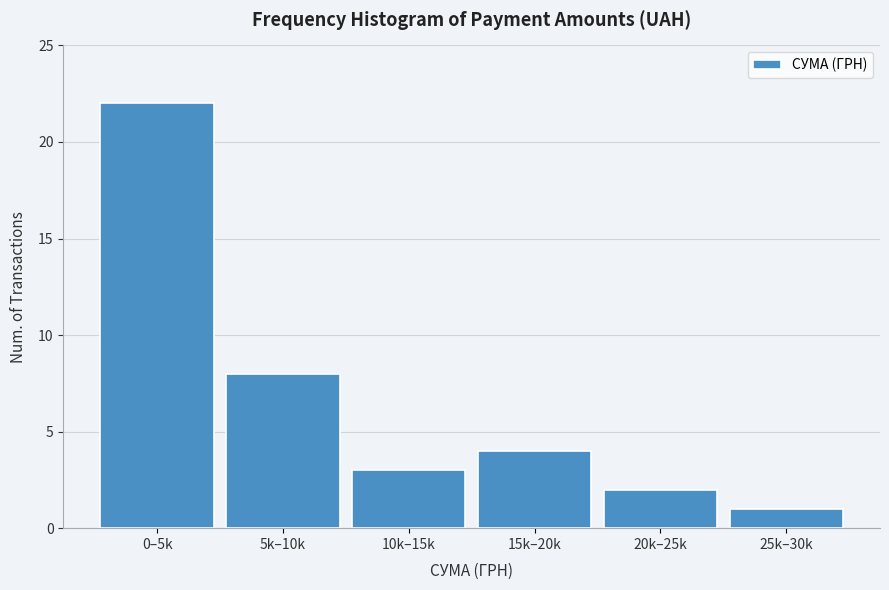

Reading right to left, list all the values displayed in this chart.

1	2	4	3	8	22